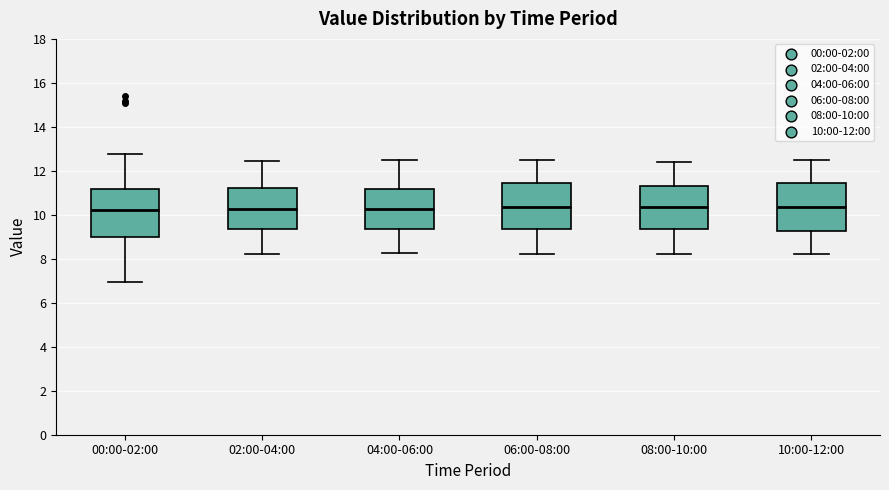

Where is the lower edge of the box for 06:00-08:00 on the y-axis? The values are not printed on the chart, so give them approximately, as read against the axis.

9.4